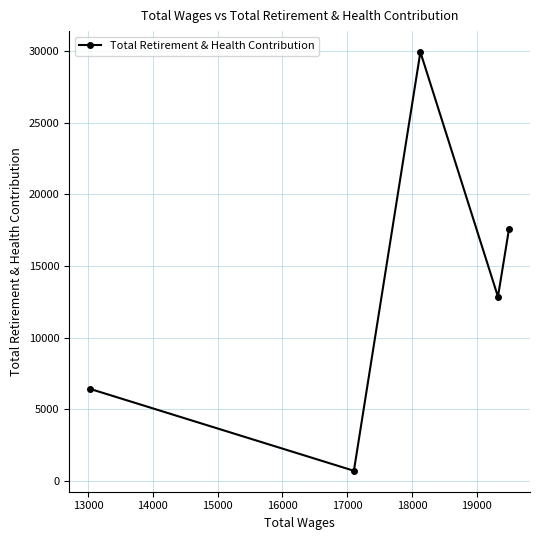

How many interior local peaks (higher than both neighbors) does the data have?

1